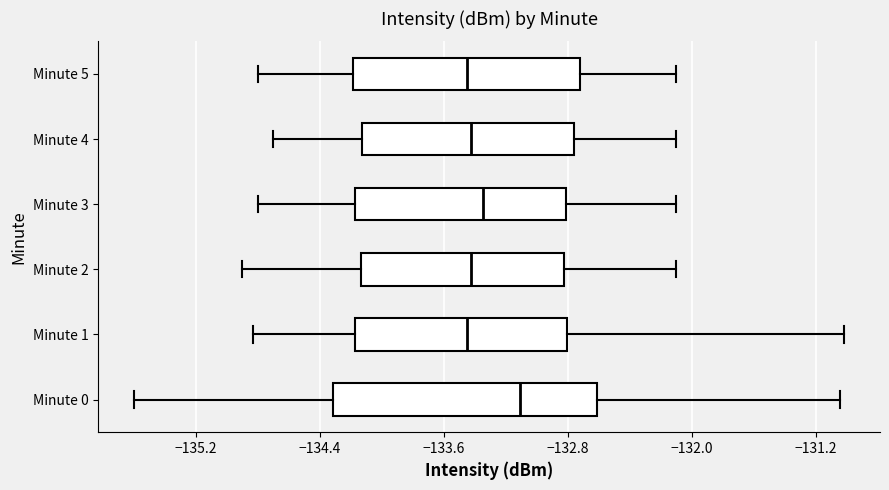

Which box is the widest, from its left edge to its right edge?

Minute 0